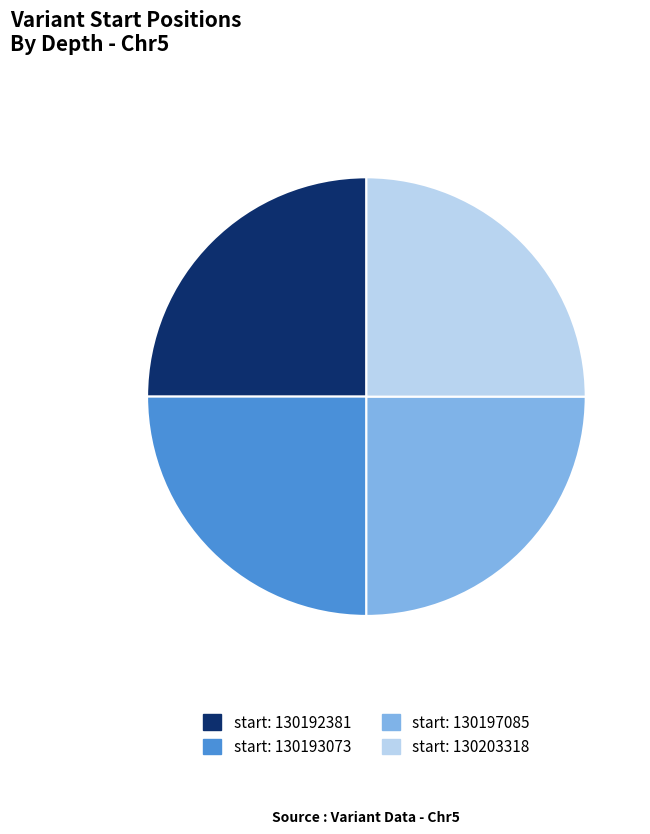

What is the ratio of the value at start: 130192381 to the value at start: 130197085?

1.0